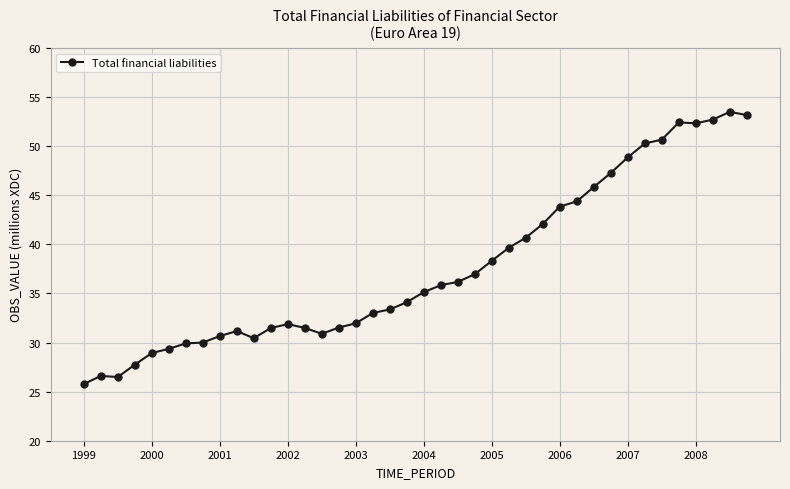

What is the minimum value shown in the chart?

25.8